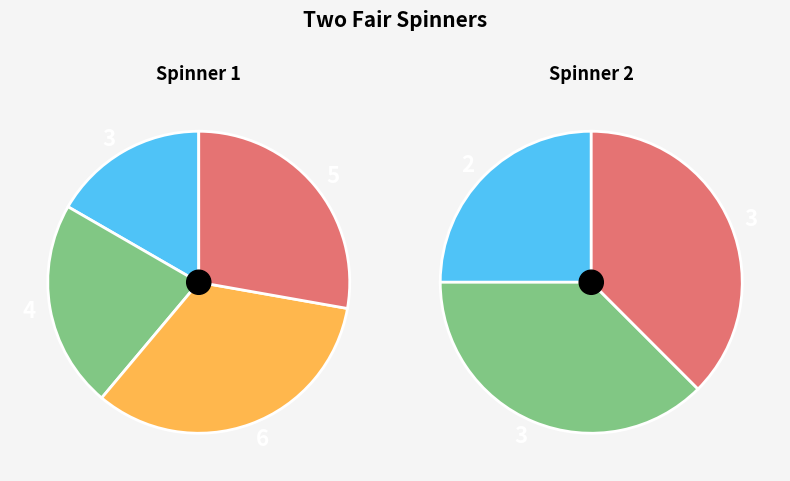

Is it true that 9 is 33% of the pie?

False